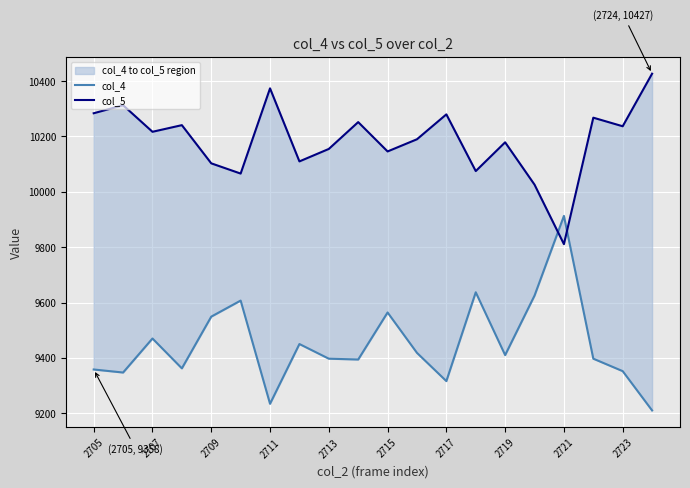

True or false: col_5 has a value of 16982 at 13.

False